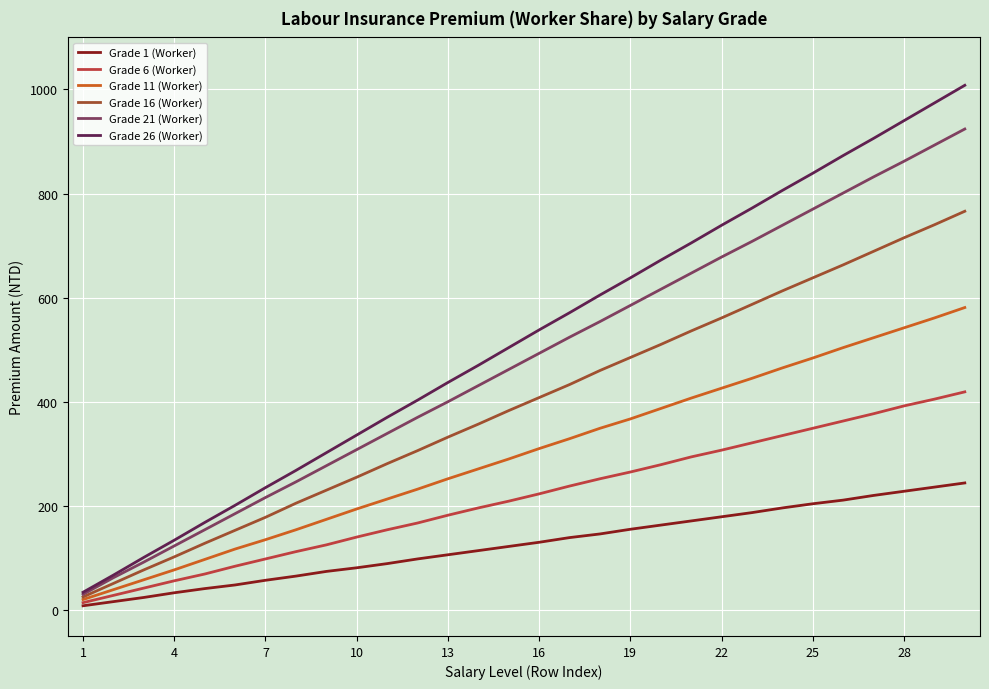

Which series has the largest range (max minus min)?

Grade 26 (Worker)